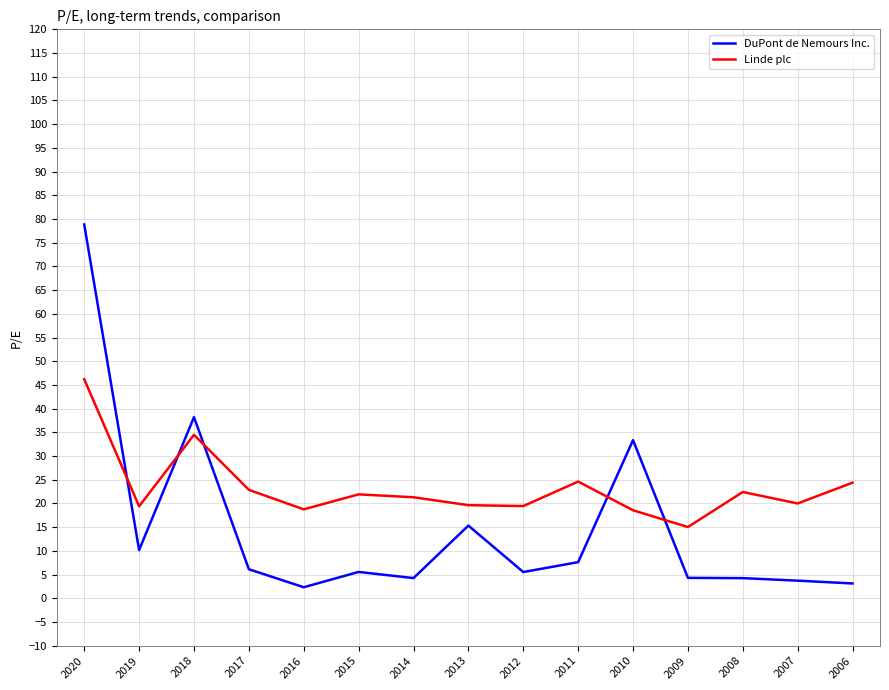

What is the spread (max minus min) of values at 2011?

17.0